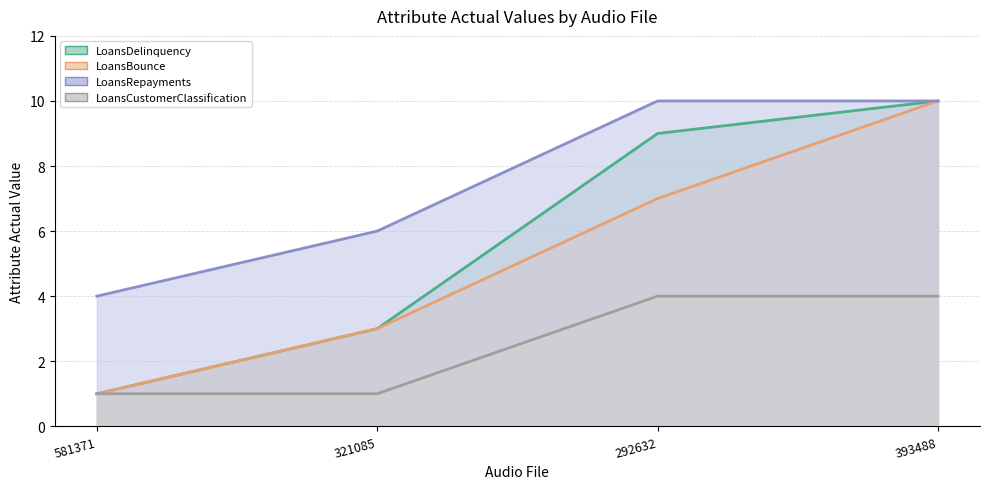

What is the total value across all series at 00021112151640581371?

7